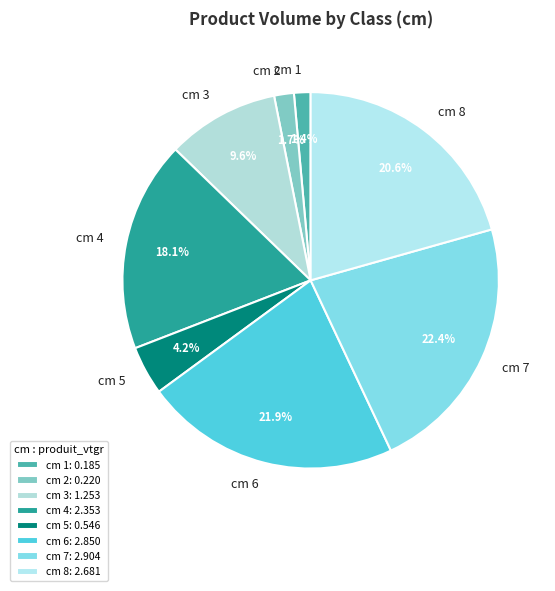

To the nearest percent, what is the difference between the largest and smallest slice percentages?

21%